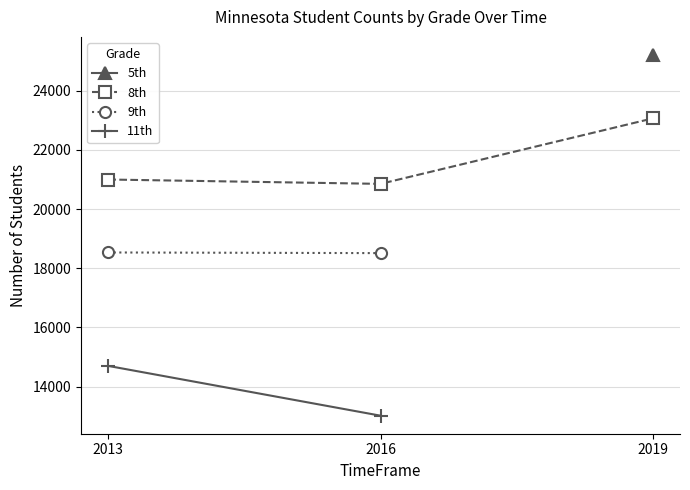

What is the value of the 8th point at the 2nd from the left?

20851